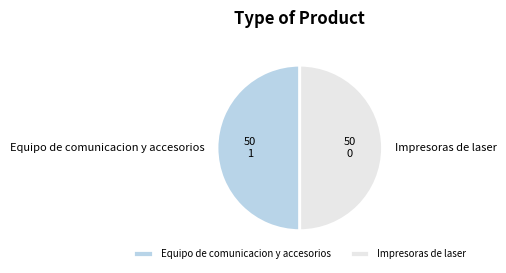

Is it true that Equipo de comunicacion y accesorios is 50% of the pie?

True